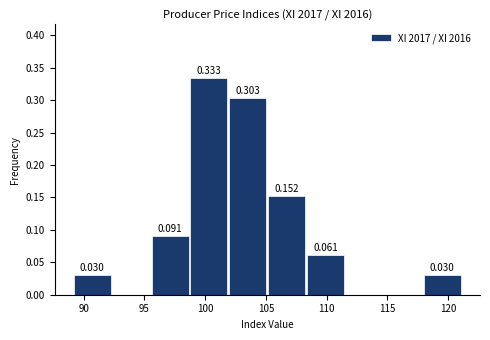

Over which range of the x-axis is the bar tallest?

98.8 to 102.0